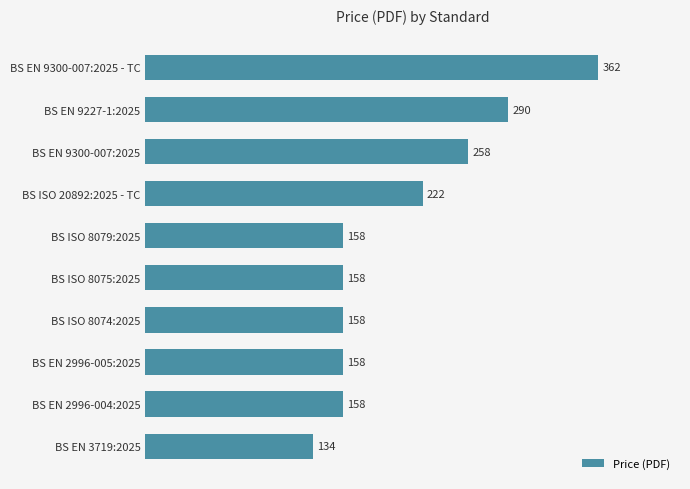

Reading bottom to top, list all the values displayed in this chart.

134	158	158	158	158	158	222	258	290	362